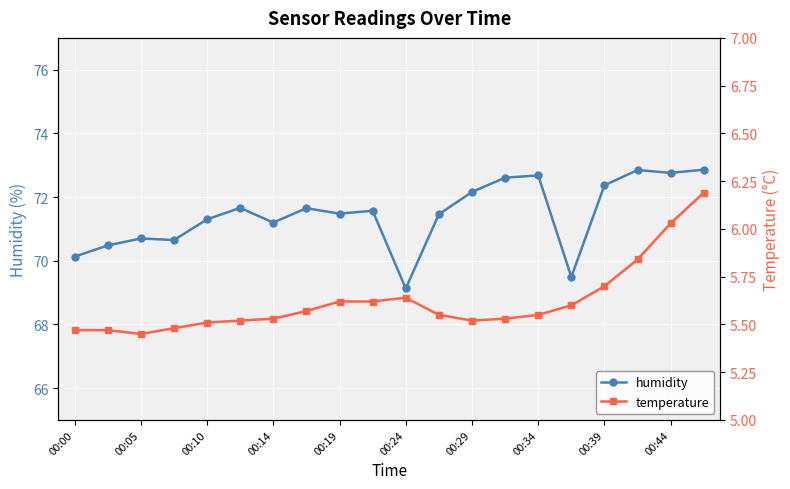

At which label does humidity first exceed 71?

00:10